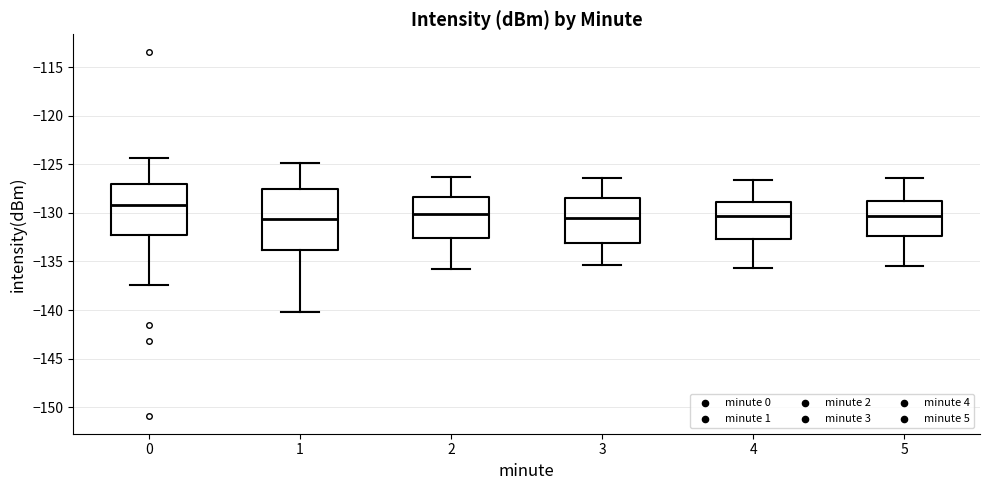

Reading left to right, transcribe this box plot: for each box, give where its median line is, the range the box spans, and where its two whiskers end, as read against the y-axis. The values are not printed on the chart, so give them approximately, as read against the axis.

0: median -129.0, box -132.5 to -127.0, whiskers -137.5 to -124.5
1: median -130.5, box -134.0 to -127.5, whiskers -140.0 to -125.0
2: median -130.0, box -132.5 to -128.5, whiskers -136.0 to -126.5
3: median -130.5, box -133.0 to -128.5, whiskers -135.5 to -126.5
4: median -130.5, box -132.5 to -129.0, whiskers -135.5 to -126.5
5: median -130.5, box -132.5 to -128.5, whiskers -135.5 to -126.5